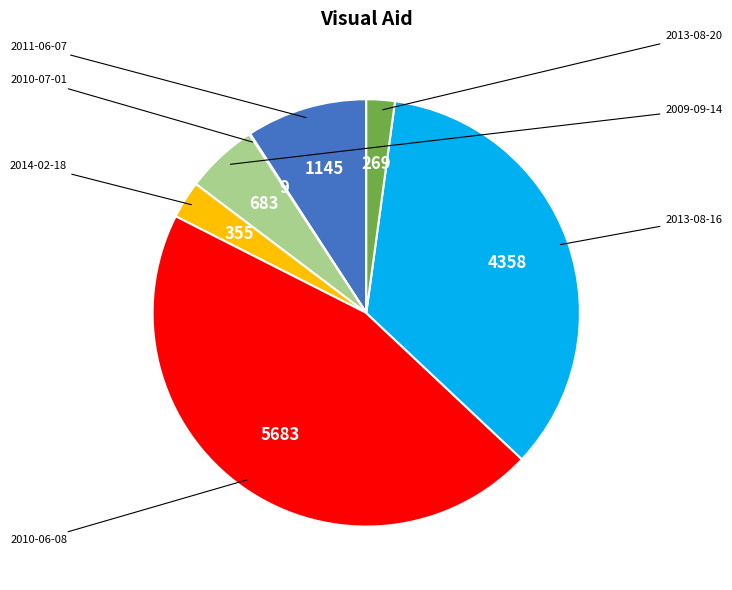

Is there any slice that represents more than half of the pie?

No